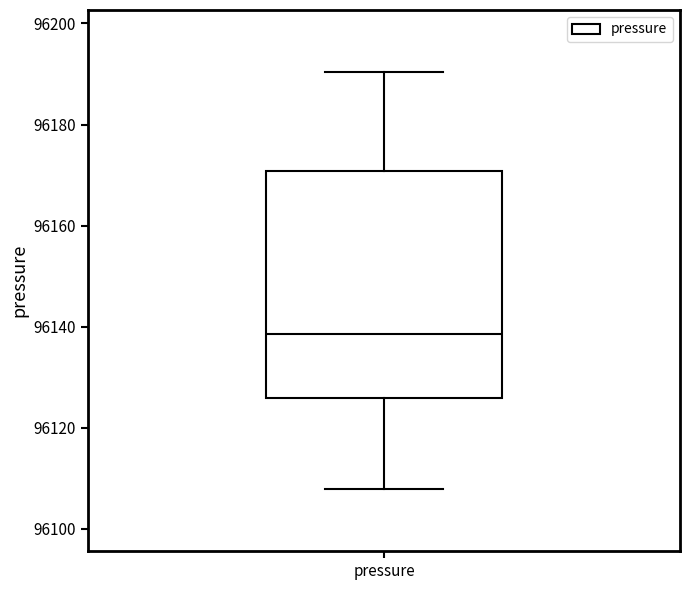

Transcribe this box plot: give where the median line is, the range the box spans, and where the two whiskers end, as read against the y-axis. The values are not printed on the chart, so give them approximately, as read against the axis.

median 96138, box 96126 to 96170, whiskers 96108 to 96190